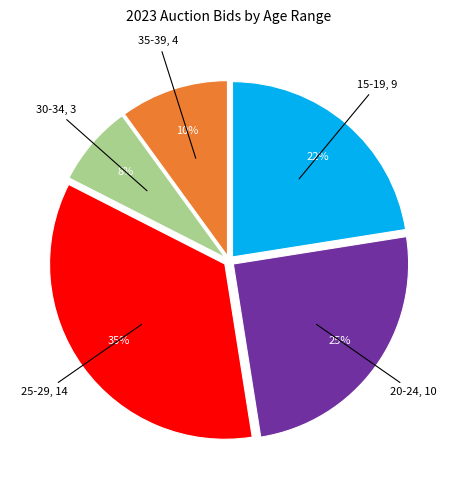

How many slices are in this pie chart?

5